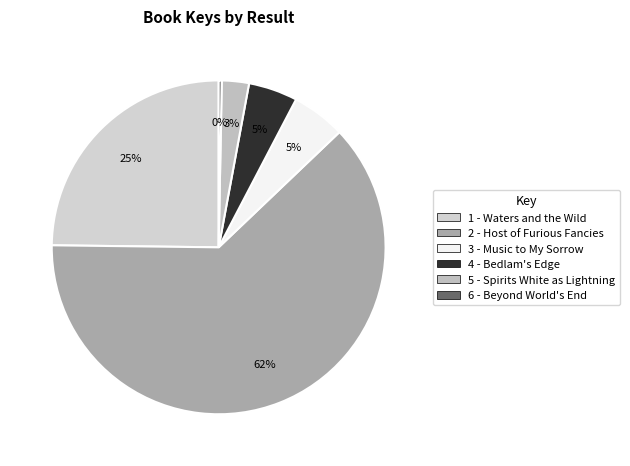

How much of the chart is everything except 6 - Beyond World's End?

99.7%